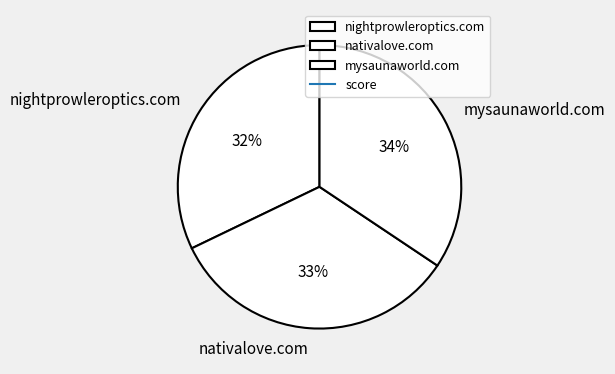

Does nightprowleroptics.com account for over 50% of the chart?

No